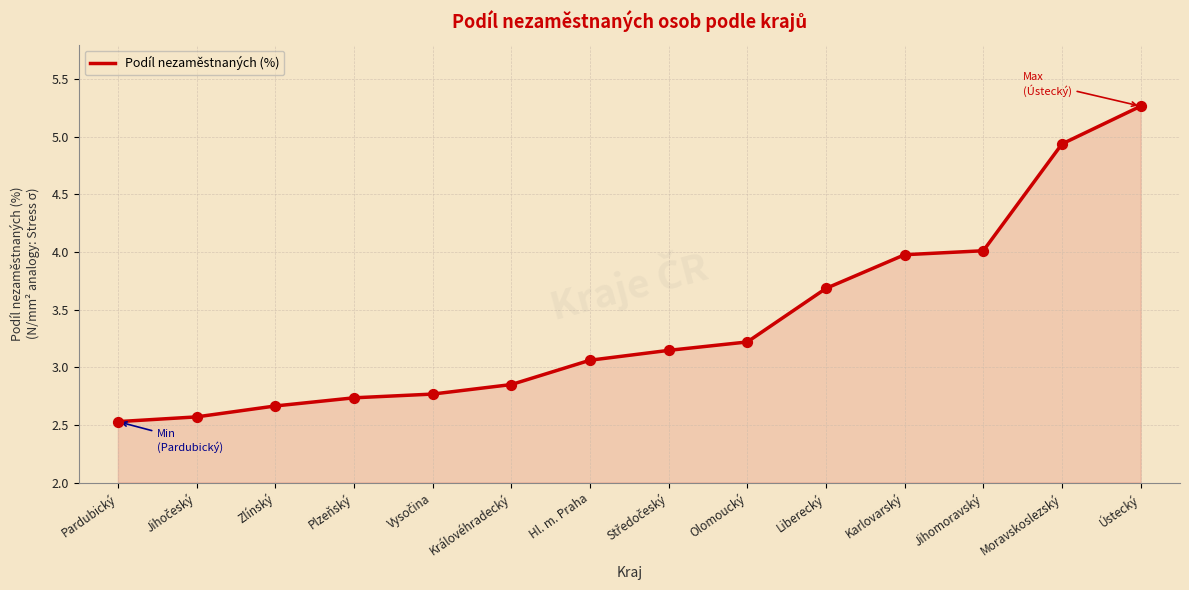

What is the change in value from Hl. m. Praha to Liberecký?

+0.6